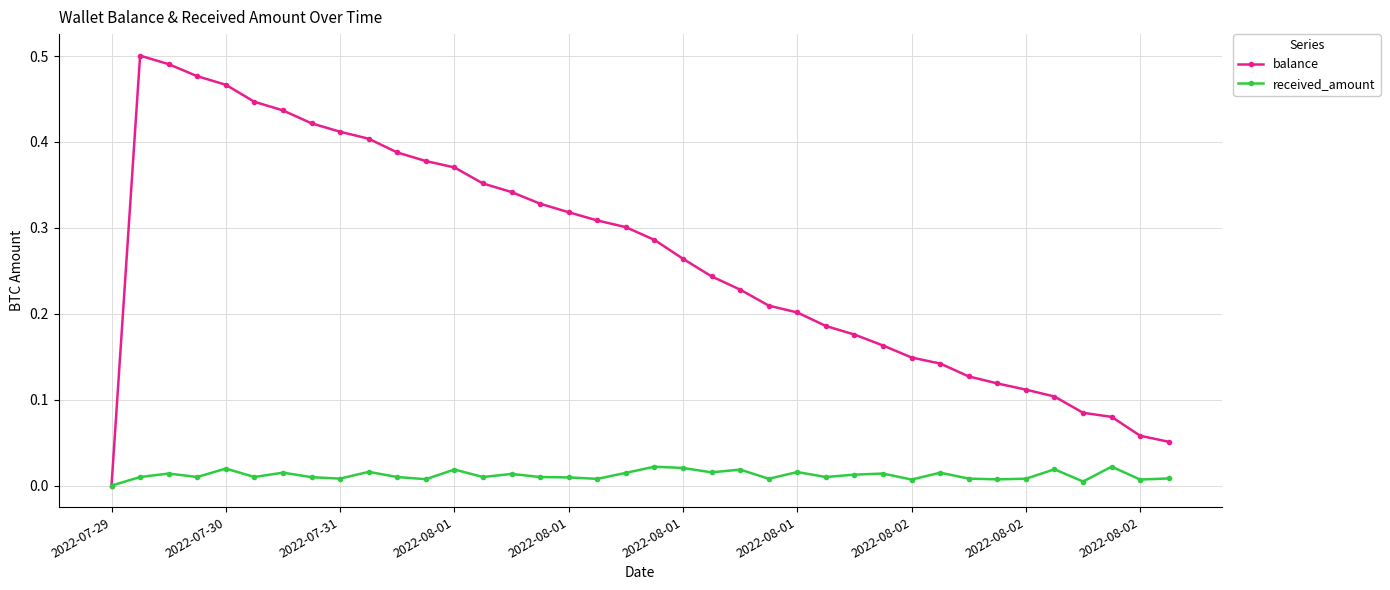

Which series has the largest total across all categories?

balance